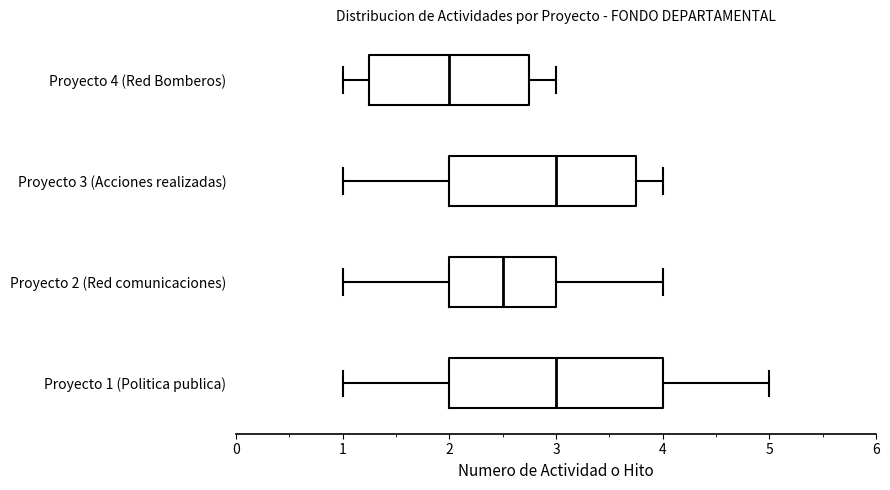

Where does the median line of the box for Proyecto 3 (Acciones realizadas) sit on the x-axis? The values are not printed on the chart, so give them approximately, as read against the axis.

3.0